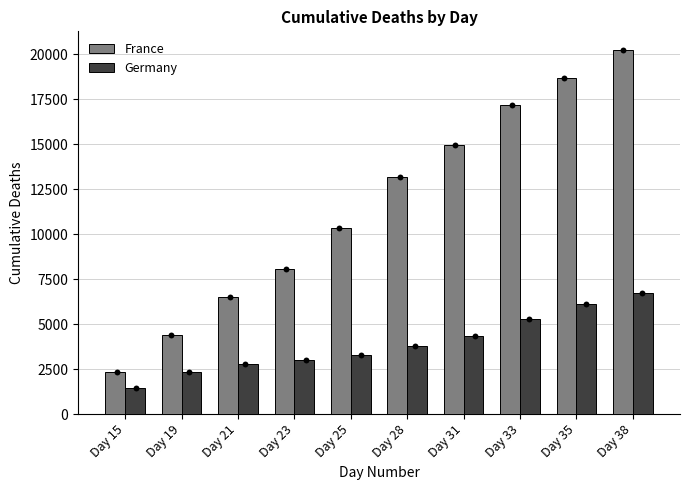

At how many categories does at least one series exceed 5532?

8